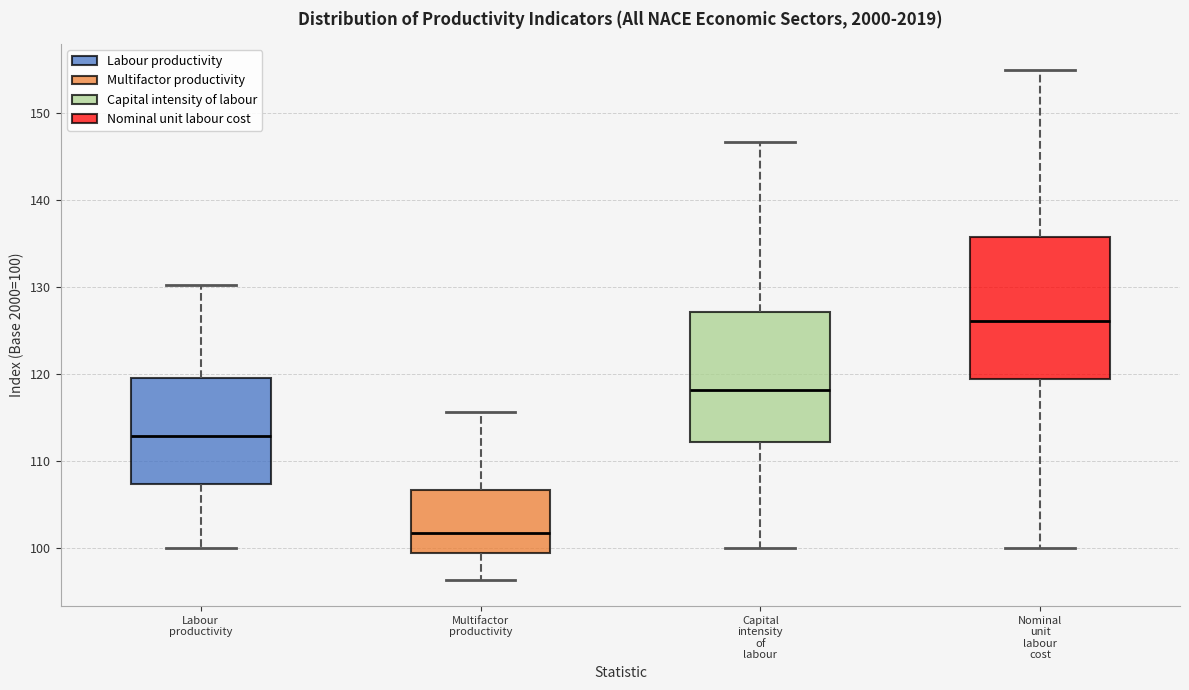

Which box is the tallest, from its lower edge to its upper edge?

Nominal unit labour cost